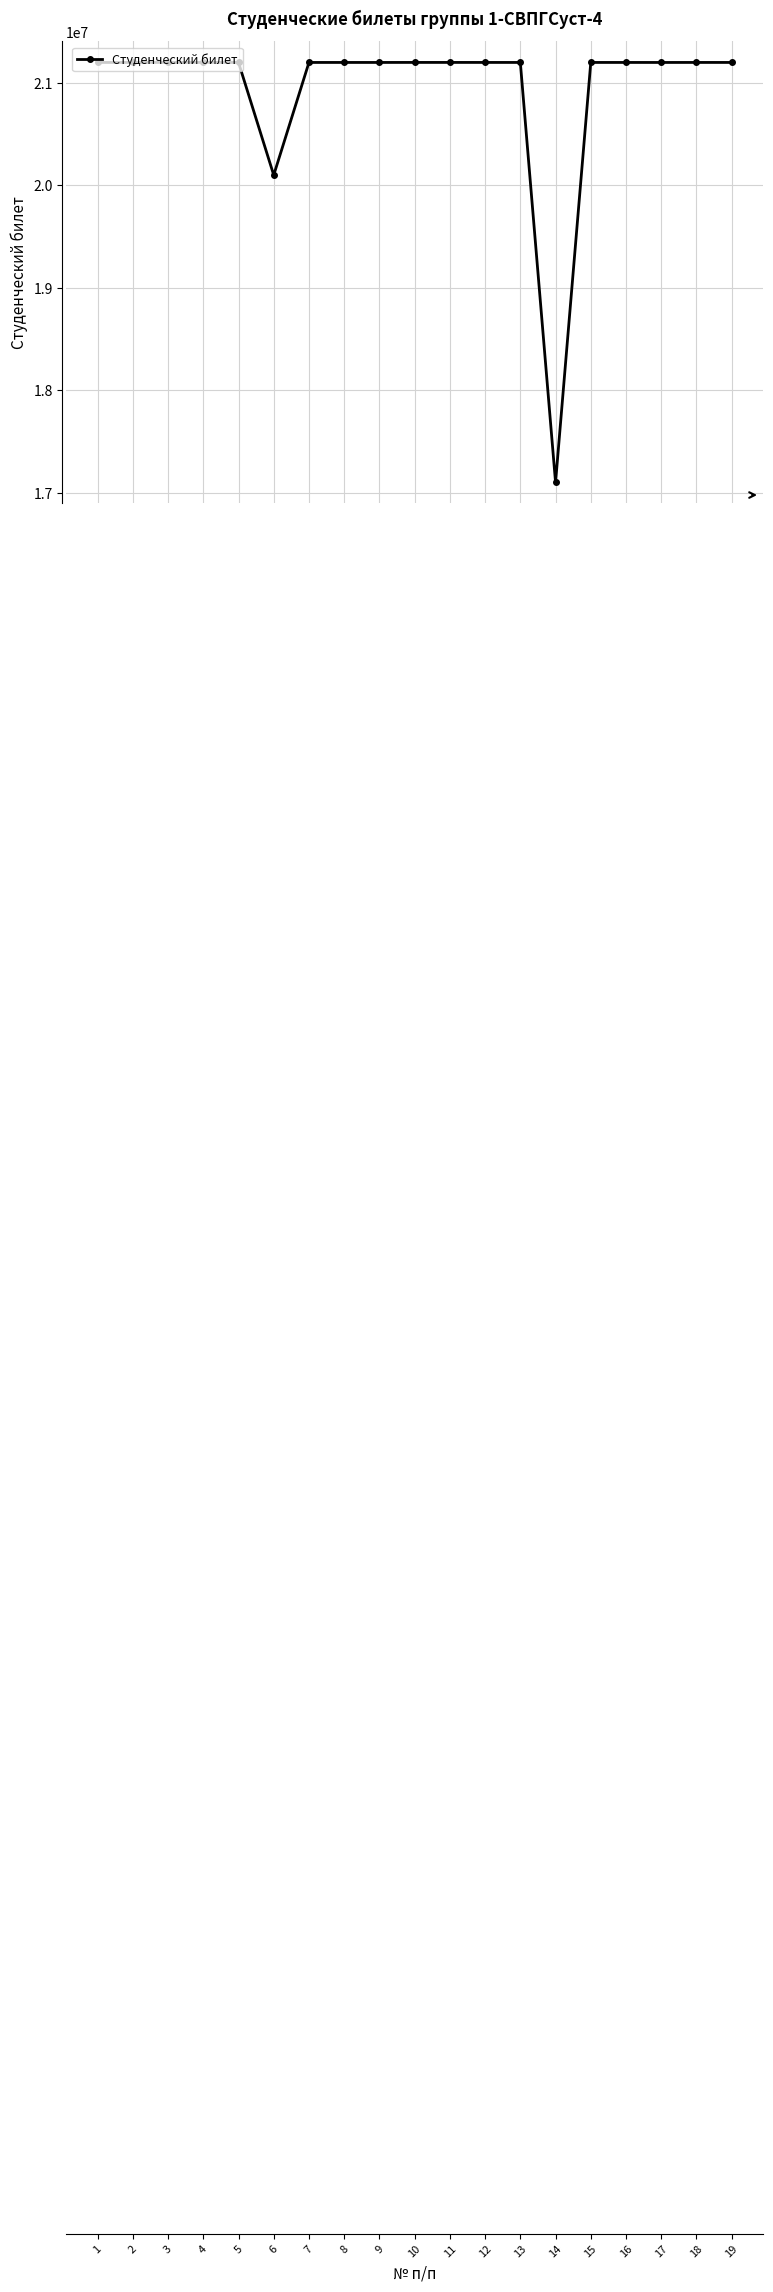

True or false: there are more than 2 points higher than both neighbors.

True